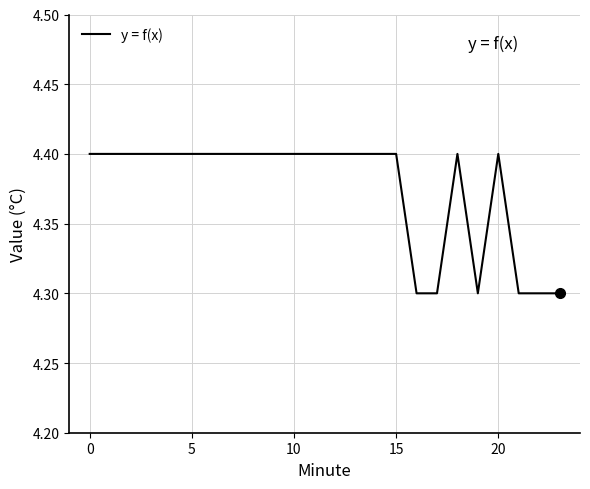

What is the greatest value displayed?

4.4